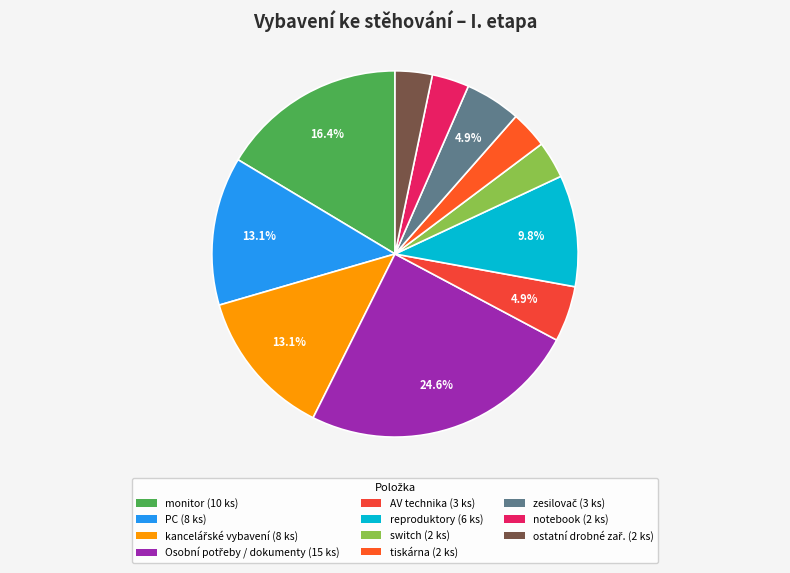

How many slices are in this pie chart?

11